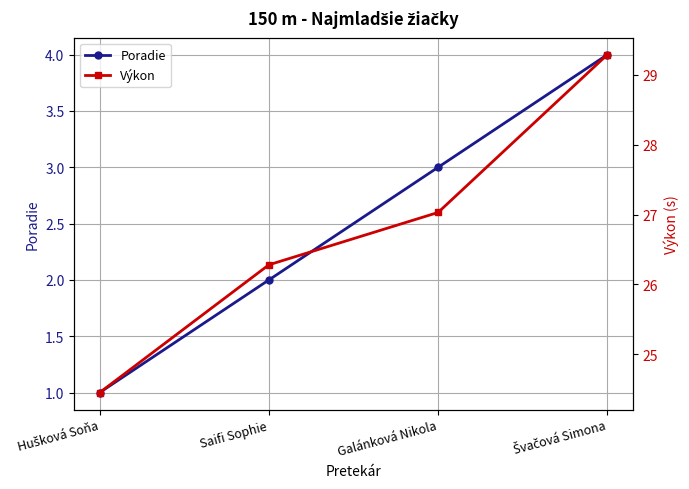

Between Hušková Soňa and Švačová Simona, which is larger?

Švačová Simona